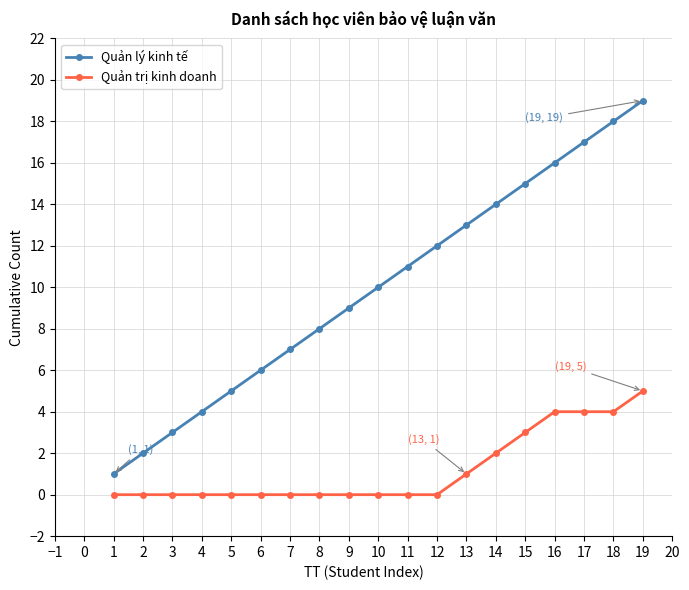

True or false: Quản trị kinh doanh and Quản lý kinh tế intersect in this chart.

False